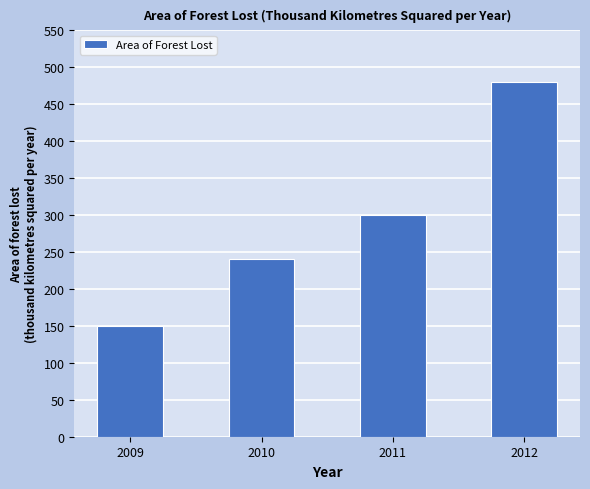

What is the sum of all values?

1170